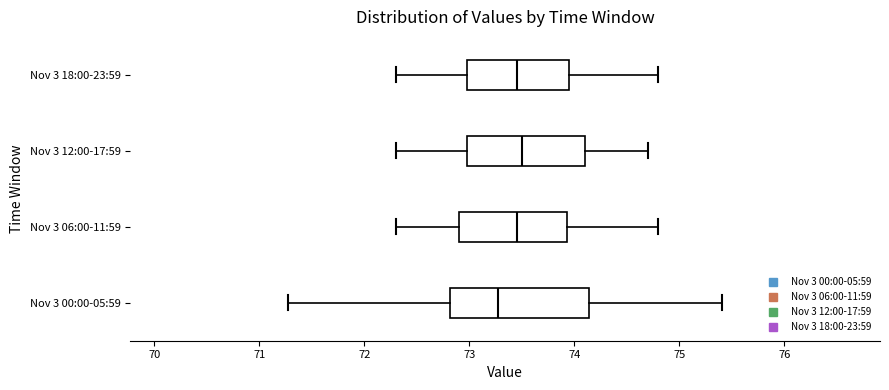

Reading bottom to top, transcribe this box plot: for each box, give where its median line is, the range the box spans, and where its two whiskers end, as read against the x-axis. The values are not printed on the chart, so give them approximately, as read against the axis.

Nov 3 00:00-05:59: median 73.3, box 72.8 to 74.1, whiskers 71.3 to 75.4
Nov 3 06:00-11:59: median 73.5, box 72.9 to 73.9, whiskers 72.3 to 74.8
Nov 3 12:00-17:59: median 73.5, box 73.0 to 74.1, whiskers 72.3 to 74.7
Nov 3 18:00-23:59: median 73.5, box 73.0 to 74.0, whiskers 72.3 to 74.8